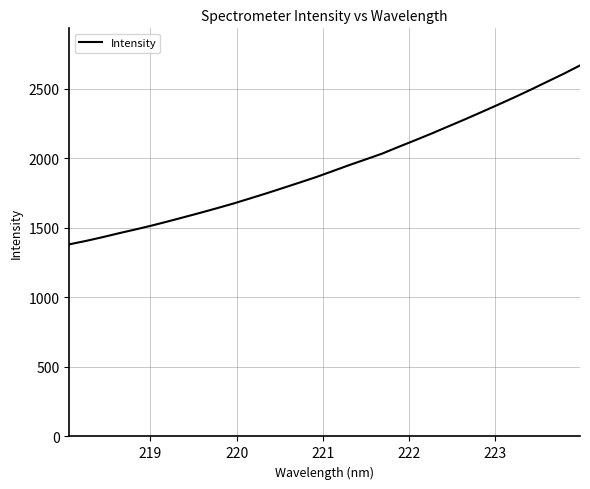

What is the greatest value displayed?

2665.9